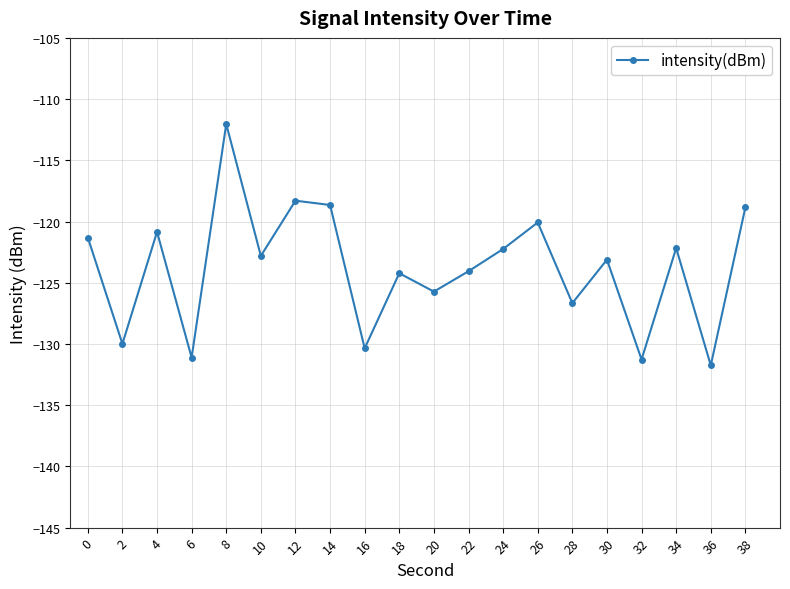

What is the difference between the second highest and second lowest values?

13.0